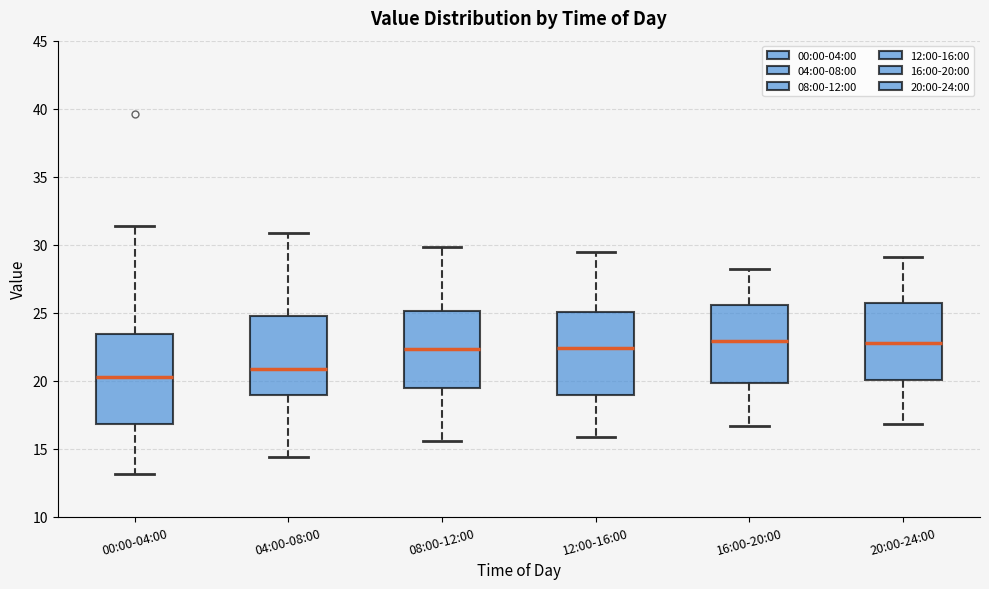

Reading left to right, read every box against the y-axis: the position of its median line, the range the box covers, and the ends of its whiskers. The values are not printed on the chart, so give them approximately, as read against the axis.

00:00-04:00: median 20.5, box 17.0 to 23.5, whiskers 13.0 to 31.5
04:00-08:00: median 21.0, box 19.0 to 25.0, whiskers 14.5 to 31.0
08:00-12:00: median 22.5, box 19.5 to 25.0, whiskers 15.5 to 30.0
12:00-16:00: median 22.5, box 19.0 to 25.0, whiskers 16.0 to 29.5
16:00-20:00: median 23.0, box 20.0 to 25.5, whiskers 16.5 to 28.0
20:00-24:00: median 23.0, box 20.0 to 25.5, whiskers 17.0 to 29.0